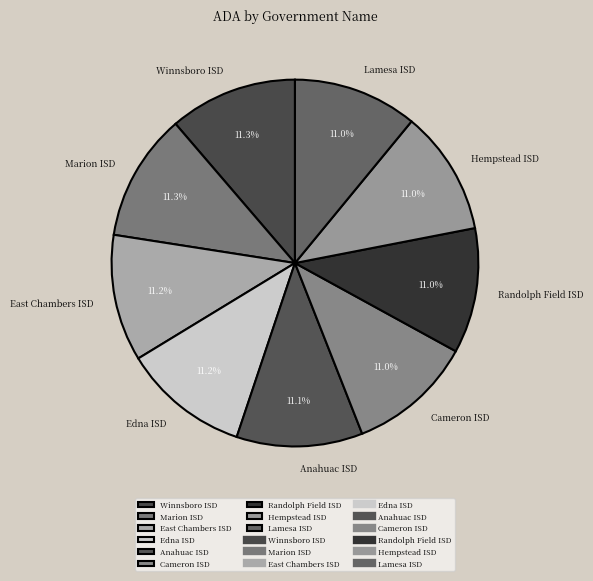

Does Edna ISD account for over 50% of the chart?

No